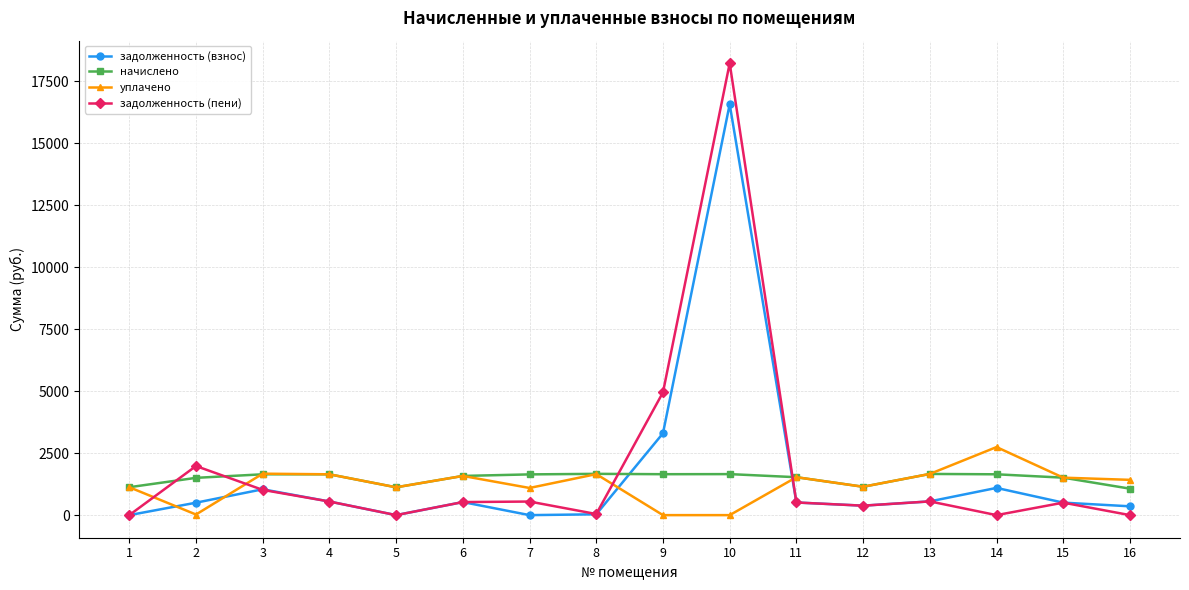

The value of уплачено at 13 is 1660.7. True or false?

True